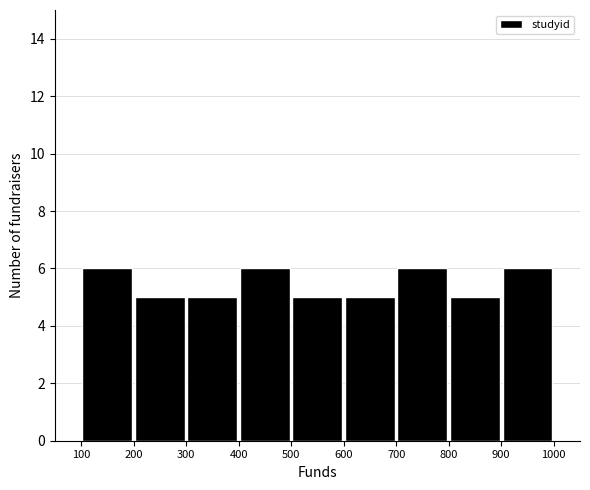

Reading left to right, transcribe this chart: for each bar, give the range it covers on the x-axis and its height. The values are not printed on the chart, so give them approximately, as read against the axis.

100 to 200: 6
200 to 300: 5
300 to 400: 5
400 to 500: 6
500 to 600: 5
600 to 700: 5
700 to 800: 6
800 to 900: 5
900 to 1000: 6